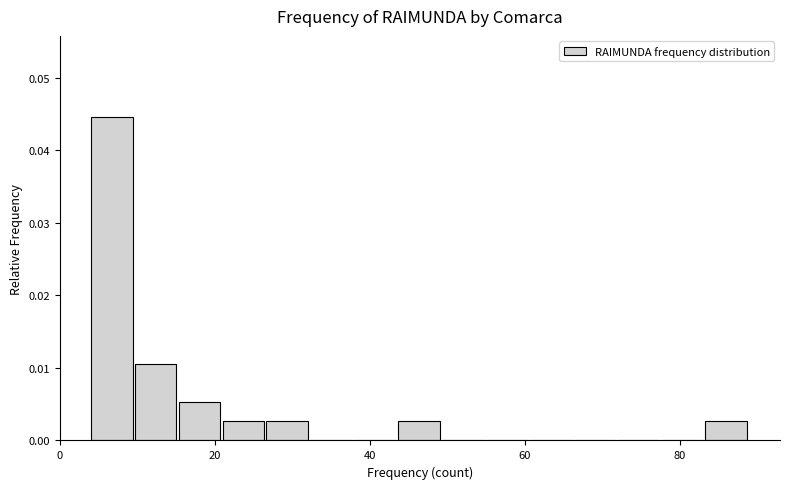

Read against the x-axis, roughly where is the centre of the tallest bar?

6